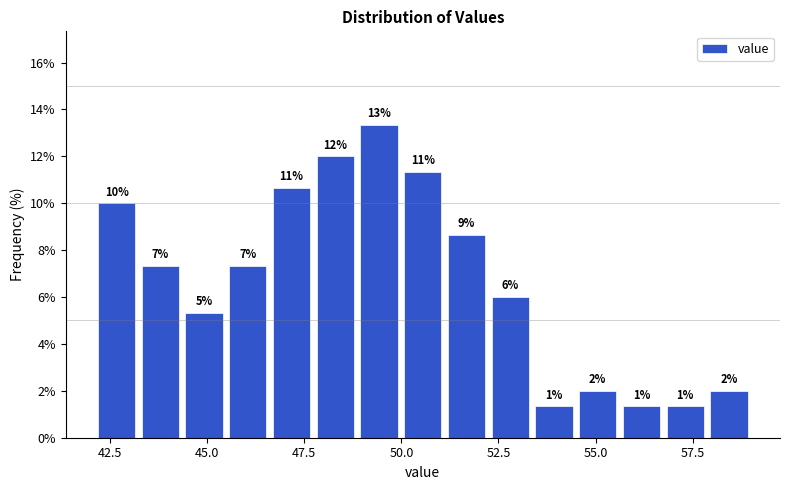

Read against the x-axis, roughly where is the centre of the tallest bar?

49.5